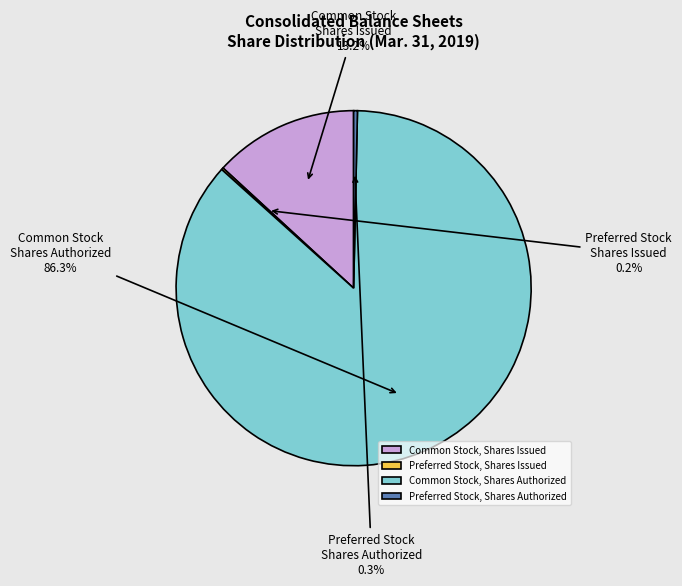

Is it true that Preferred Stock, Shares Authorized is 11% of the pie?

False